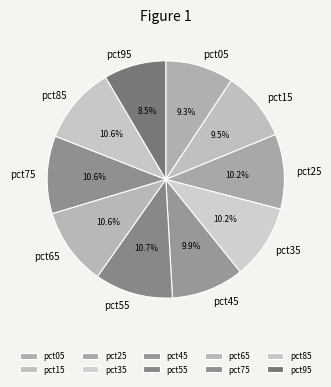

Count the number of slices in the pie.

10